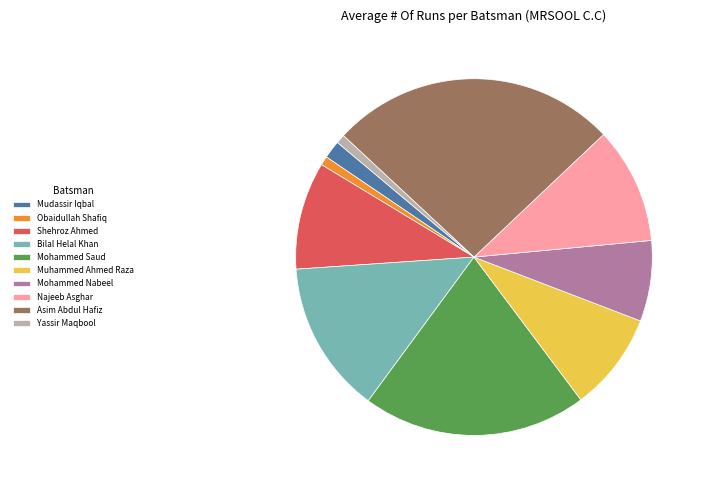

Combined, do Asim Abdul Hafiz and Yassir Maqbool account for over 50%?

No